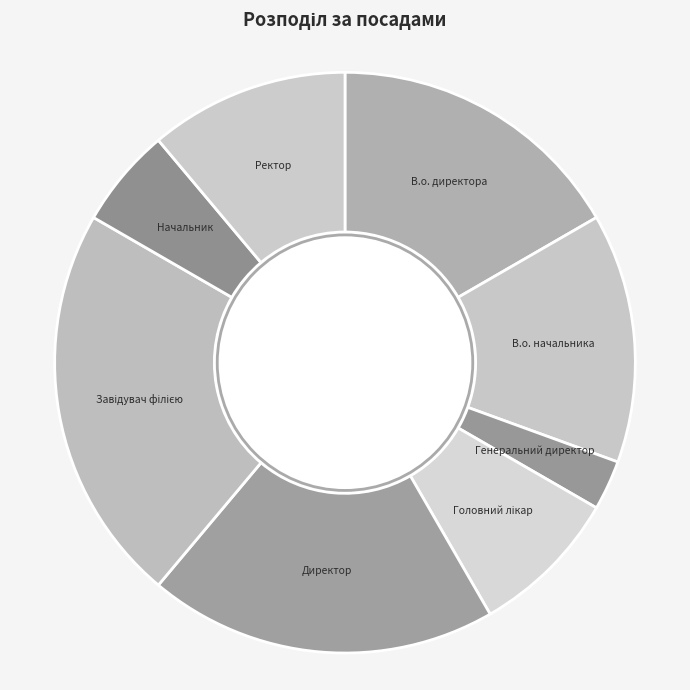

Which has a higher value, Генеральний директор or Начальник?

Начальник